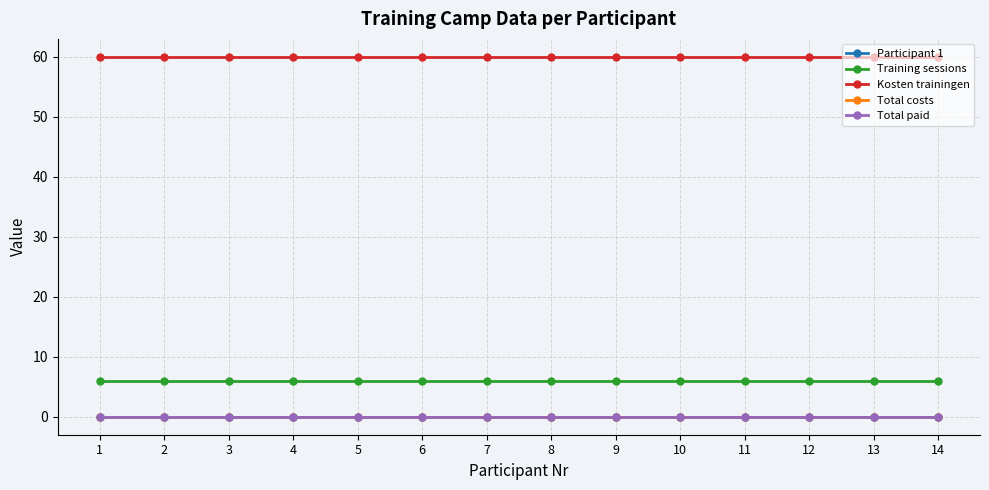

True or false: Kosten trainingen and Participant 1 cross at least once.

False